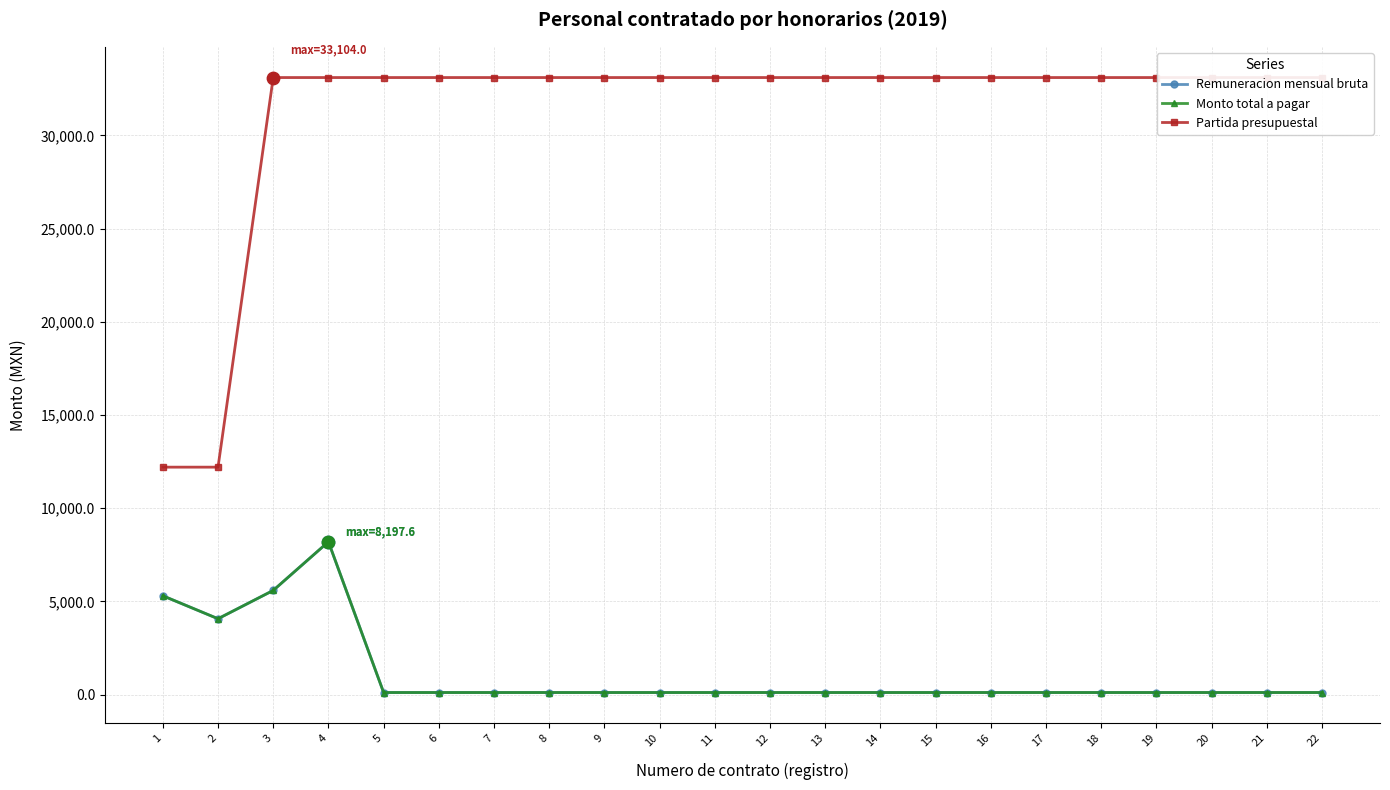

What are all the series names shown in the legend?

Remuneracion mensual bruta, Monto total a pagar, Partida presupuestal